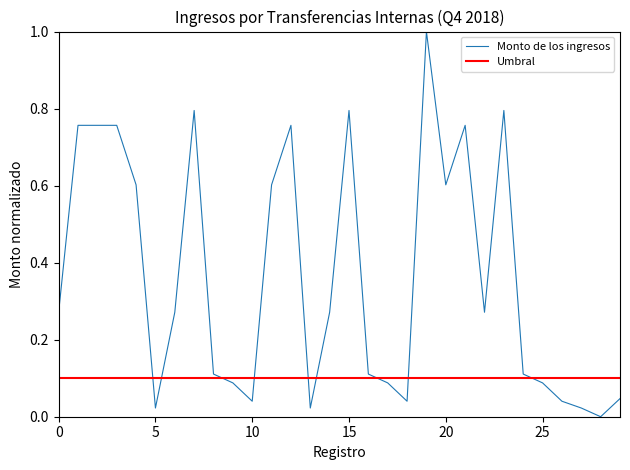

Is this an area chart (filled region under the line)?

No